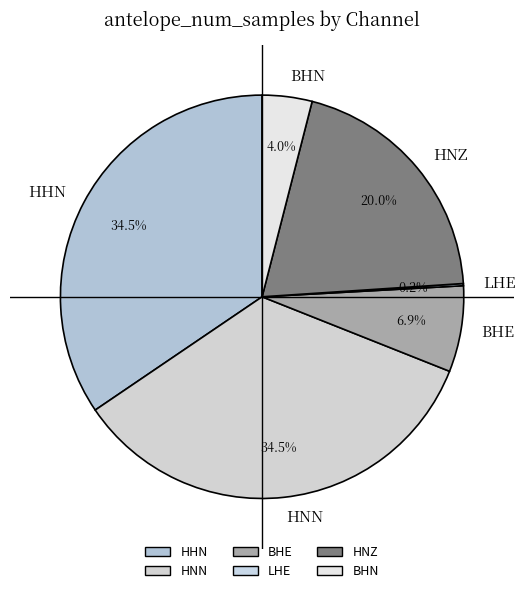

To the nearest percent, what percentage of the pie is BHN?

4%